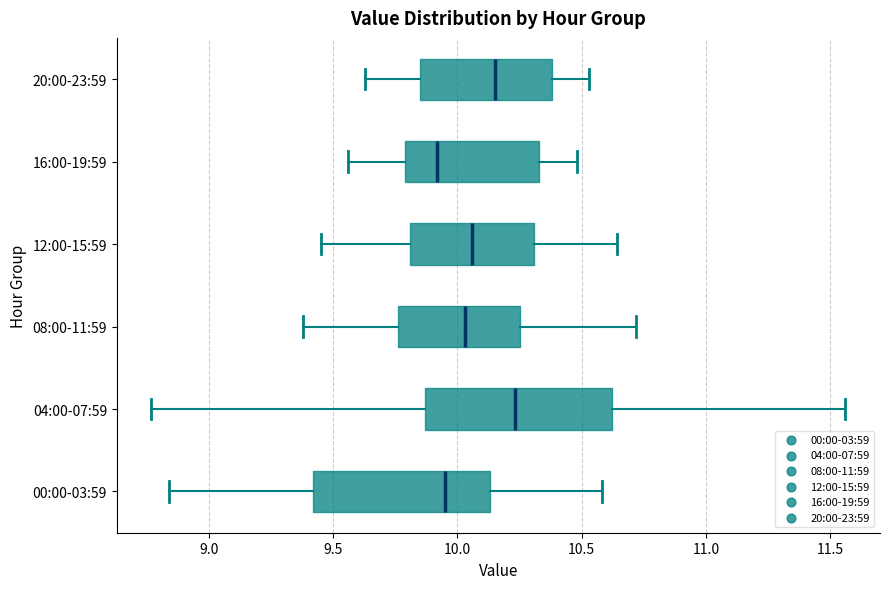

Reading bottom to top, read every box against the x-axis: the position of its median line, the range the box covers, and the ends of its whiskers. The values are not printed on the chart, so give them approximately, as read against the axis.

00:00-03:59: median 9.95, box 9.40 to 10.15, whiskers 8.85 to 10.60
04:00-07:59: median 10.25, box 9.85 to 10.60, whiskers 8.75 to 11.55
08:00-11:59: median 10.05, box 9.75 to 10.25, whiskers 9.40 to 10.70
12:00-15:59: median 10.05, box 9.80 to 10.30, whiskers 9.45 to 10.65
16:00-19:59: median 9.90, box 9.80 to 10.35, whiskers 9.55 to 10.50
20:00-23:59: median 10.15, box 9.85 to 10.40, whiskers 9.65 to 10.55